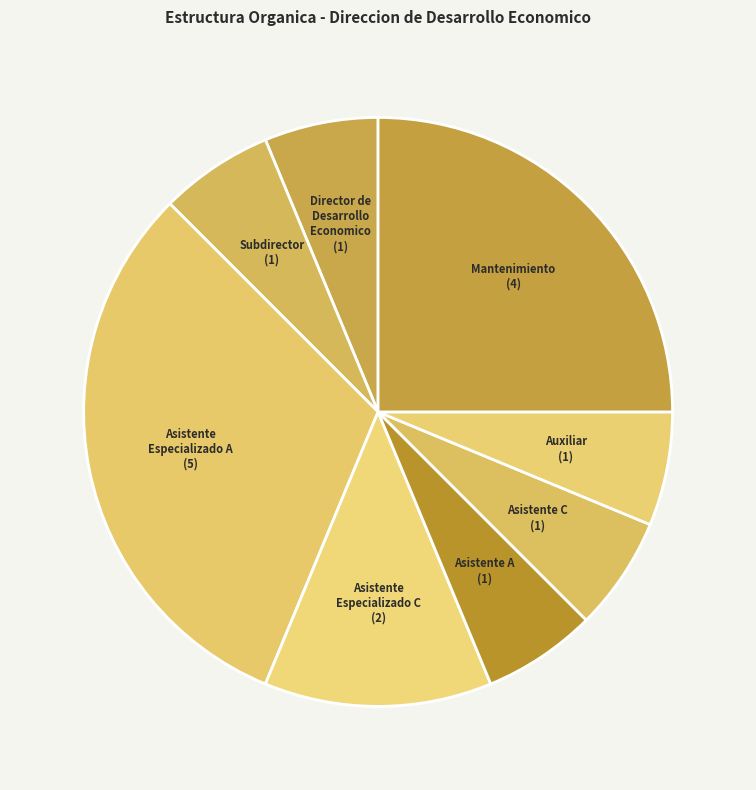

How many slices are in this pie chart?

8